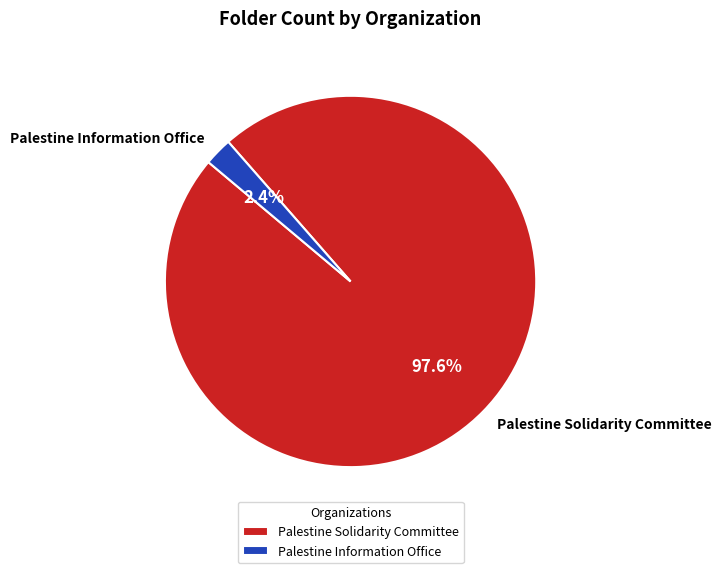

To the nearest percent, what is the difference between the Palestine Solidarity Committee and Palestine Information Office slice percentages?

95%